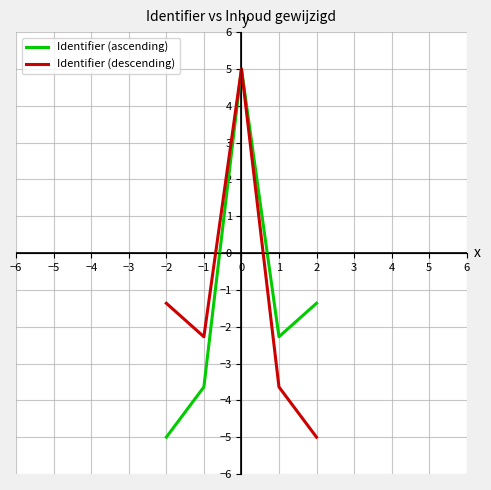

How many values in Identifier (ascending) are above zero?

1